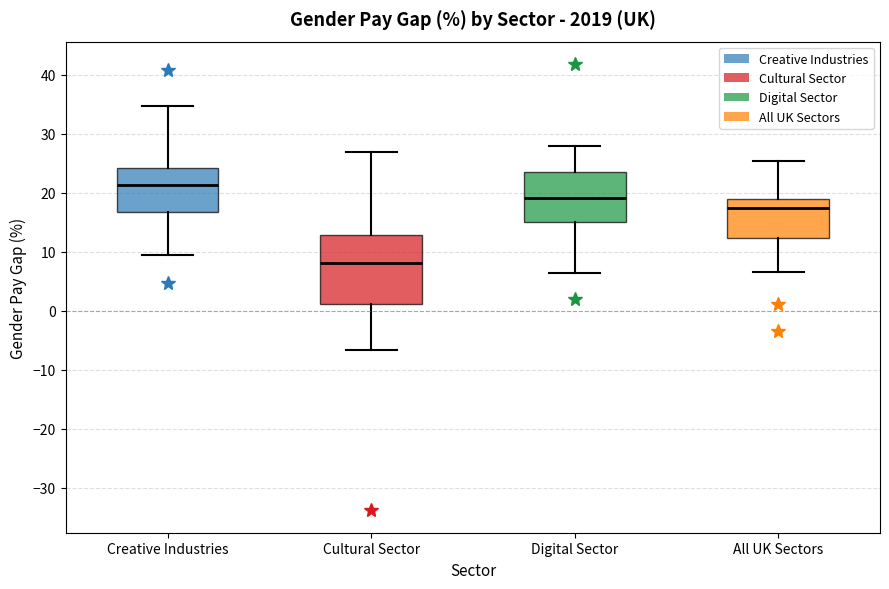

Where is the lower edge of the box for Digital Sector on the y-axis? The values are not printed on the chart, so give them approximately, as read against the axis.

15